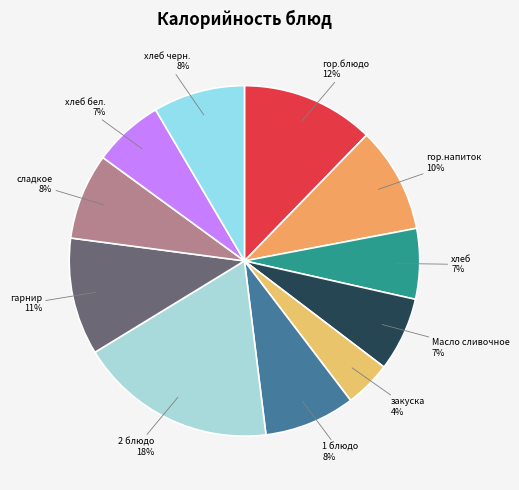

Is it true that гор.блюдо is 12% of the pie?

True